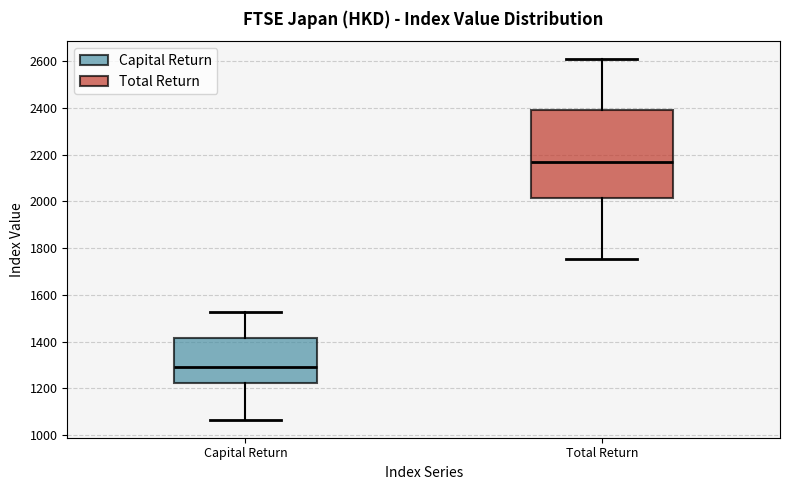

Where does the median line of the box for Capital Return sit on the y-axis? The values are not printed on the chart, so give them approximately, as read against the axis.

1300